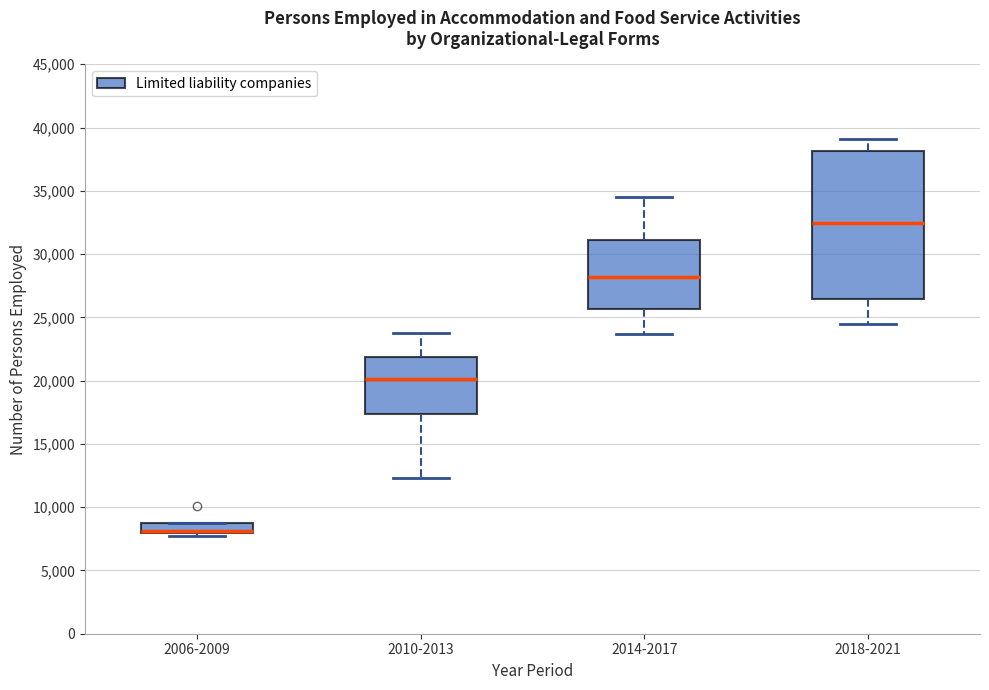

Which box is the tallest, from its lower edge to its upper edge?

2018-2021